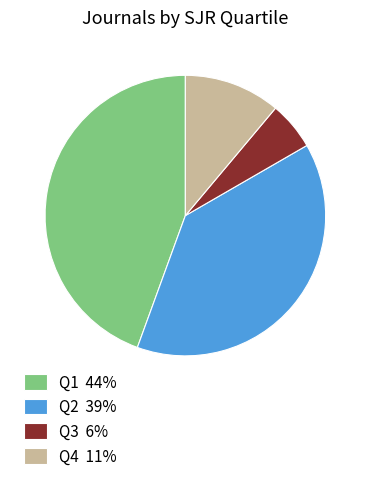

True or false: Q4 accounts for 2% of the total.

False